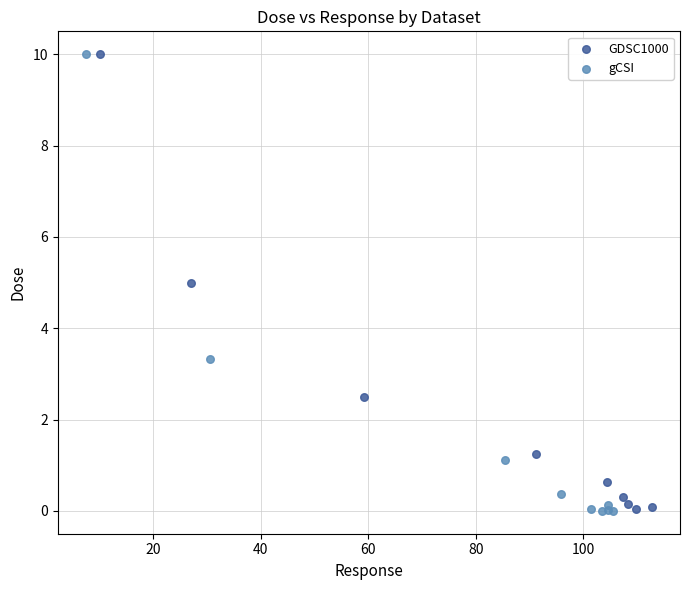

Which series has the widest spread of Y values?

gCSI